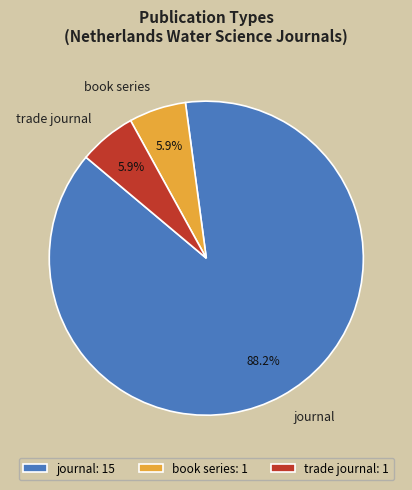

Which has a higher value, book series or journal?

journal